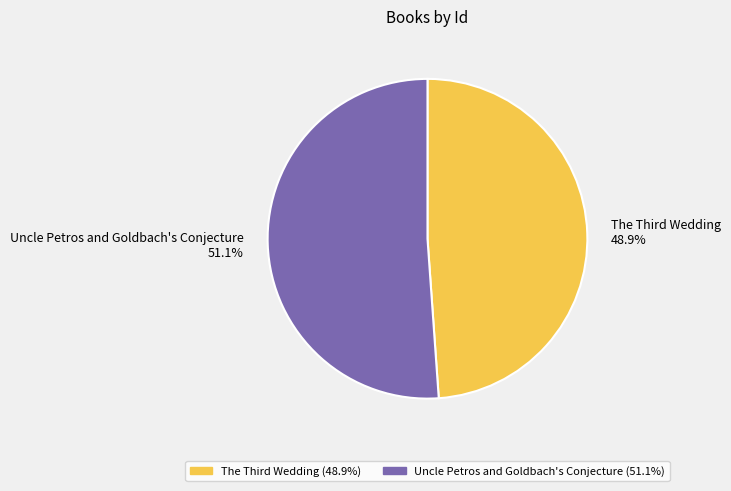

Does any single category account for the majority?

Yes